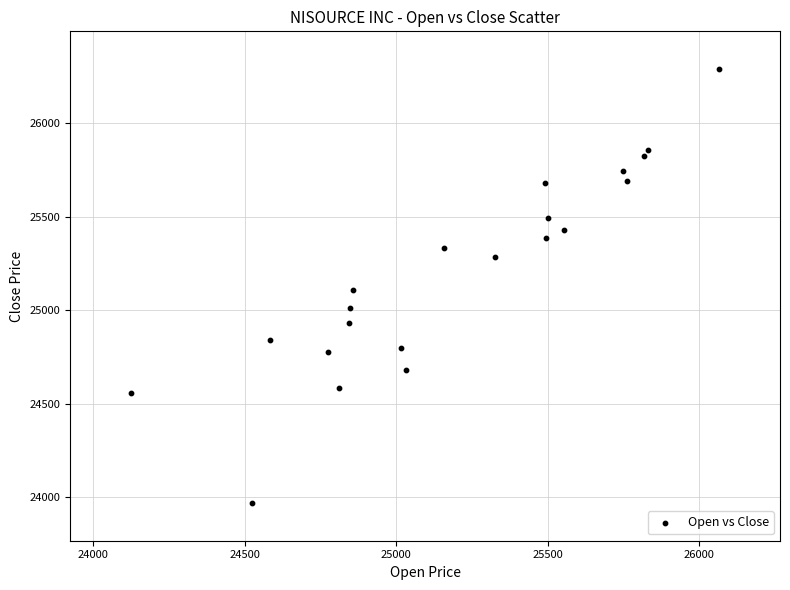

What is the range of X values (max minus min)?

1945